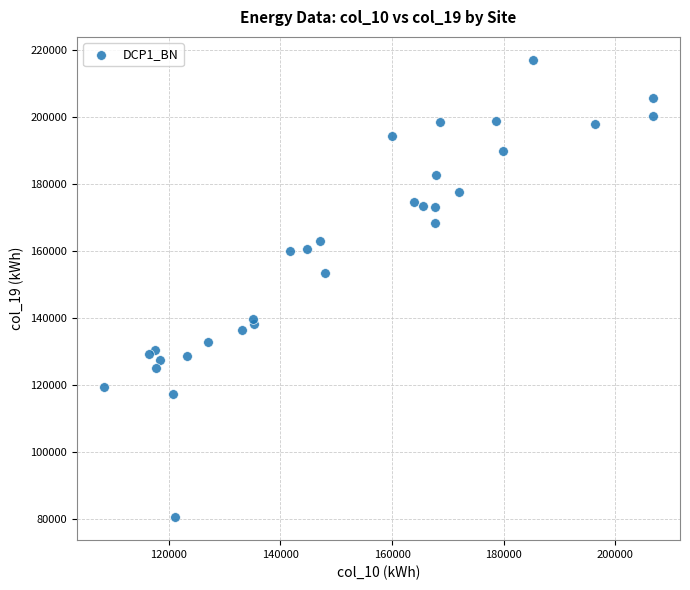

What Y value in the scatter plot is closest to 148825?

153450